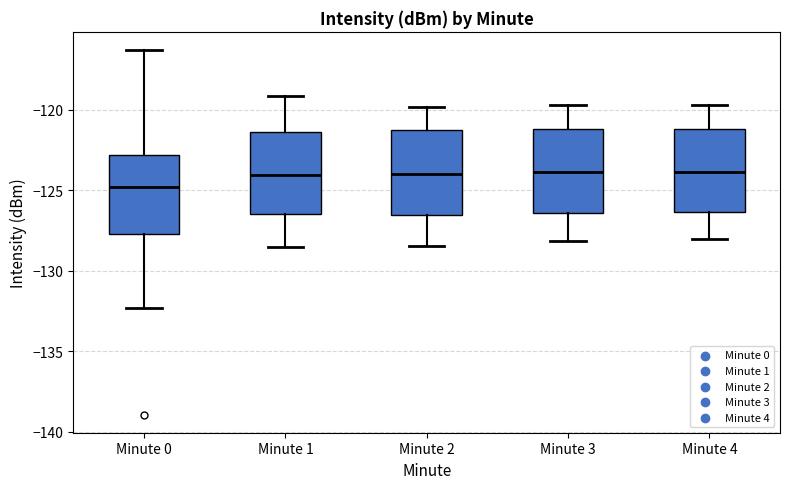

Reading left to right, transcribe this box plot: for each box, give where its median line is, the range the box spans, and where its two whiskers end, as read against the y-axis. The values are not printed on the chart, so give them approximately, as read against the axis.

Minute 0: median -125.0, box -127.5 to -123.0, whiskers -132.5 to -116.5
Minute 1: median -124.0, box -126.5 to -121.5, whiskers -128.5 to -119.0
Minute 2: median -124.0, box -126.5 to -121.5, whiskers -128.5 to -120.0
Minute 3: median -124.0, box -126.5 to -121.0, whiskers -128.0 to -119.5
Minute 4: median -124.0, box -126.5 to -121.0, whiskers -128.0 to -119.5